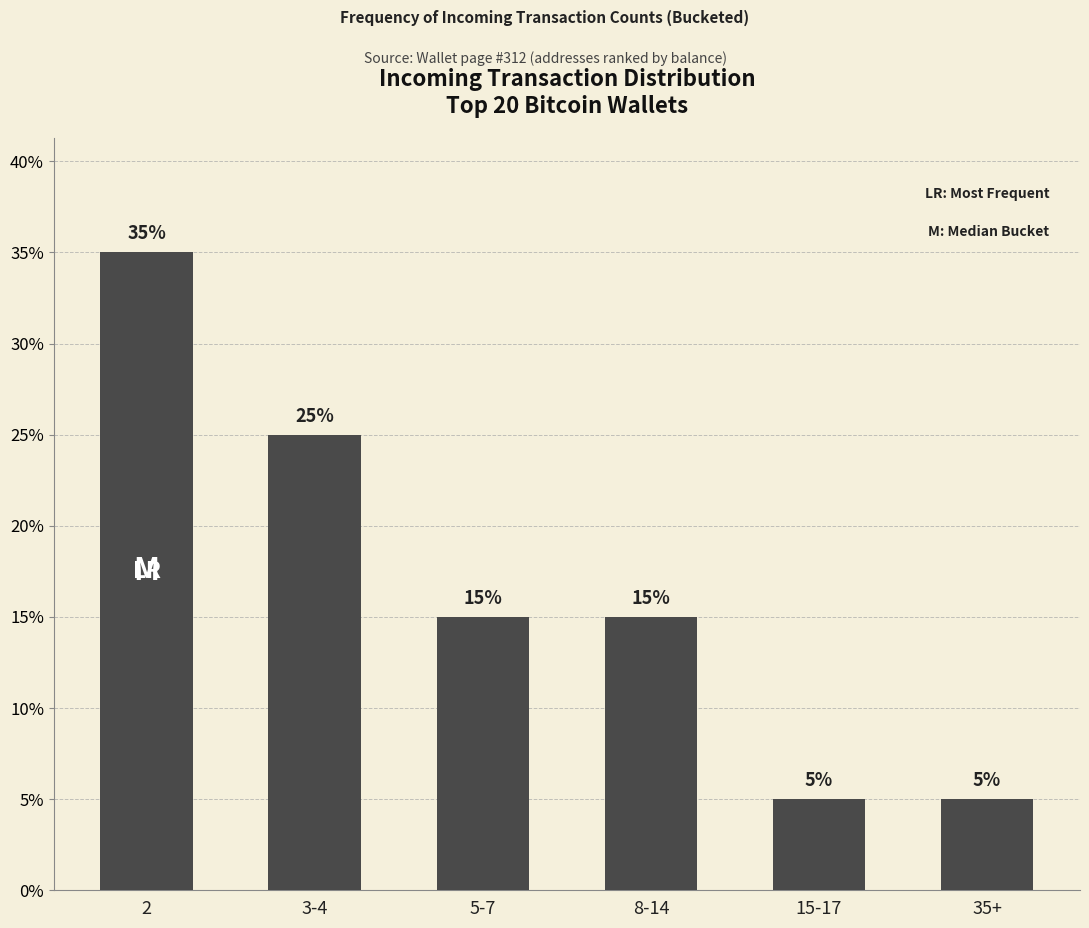

What is the greatest value displayed?

35